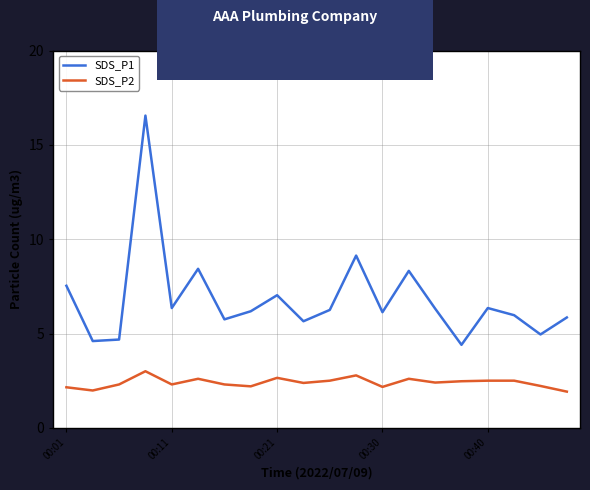

What is the sum of all SDS_P1 values?

136.4